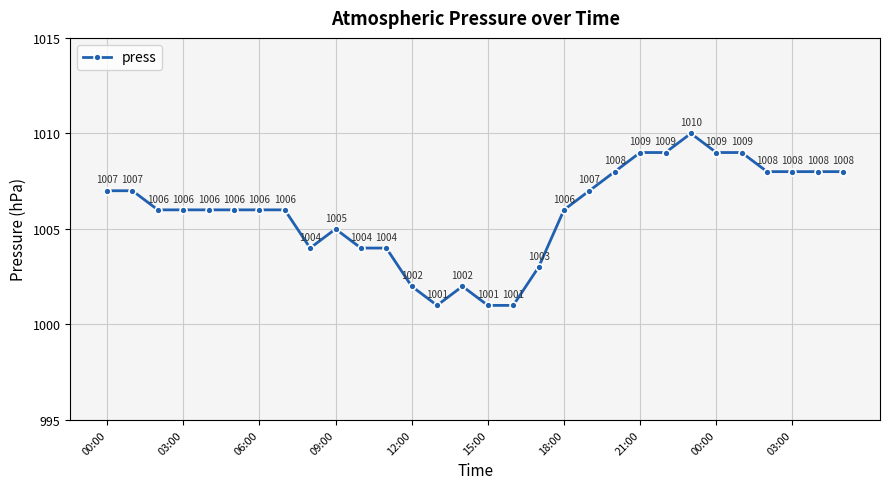

Is this an area chart (filled region under the line)?

No